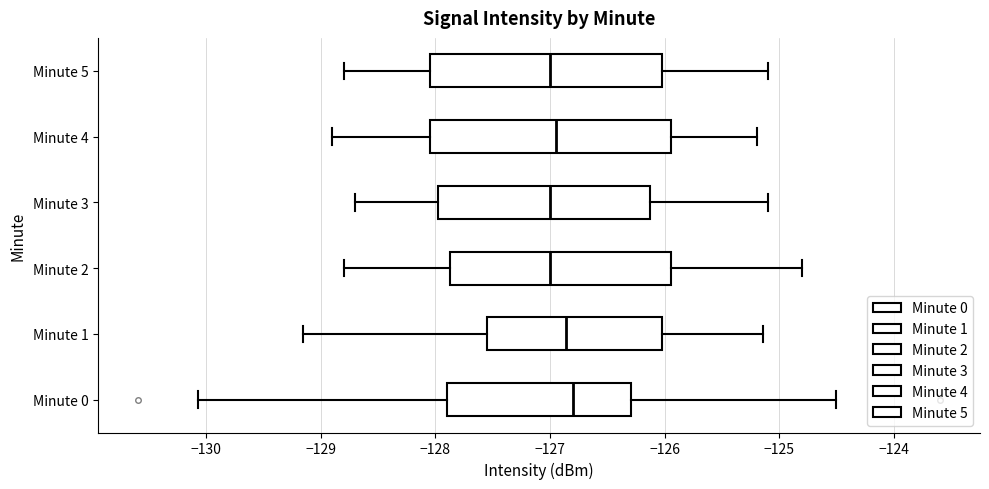

Reading bottom to top, read every box against the x-axis: the position of its median line, the range the box covers, and the ends of its whiskers. The values are not printed on the chart, so give them approximately, as read against the axis.

Minute 0: median -126.8, box -127.9 to -126.3, whiskers -130.1 to -124.5
Minute 1: median -126.9, box -127.5 to -126.0, whiskers -129.2 to -125.1
Minute 2: median -127.0, box -127.9 to -125.9, whiskers -128.8 to -124.8
Minute 3: median -127.0, box -128.0 to -126.1, whiskers -128.7 to -125.1
Minute 4: median -126.9, box -128.0 to -125.9, whiskers -128.9 to -125.2
Minute 5: median -127.0, box -128.0 to -126.0, whiskers -128.8 to -125.1